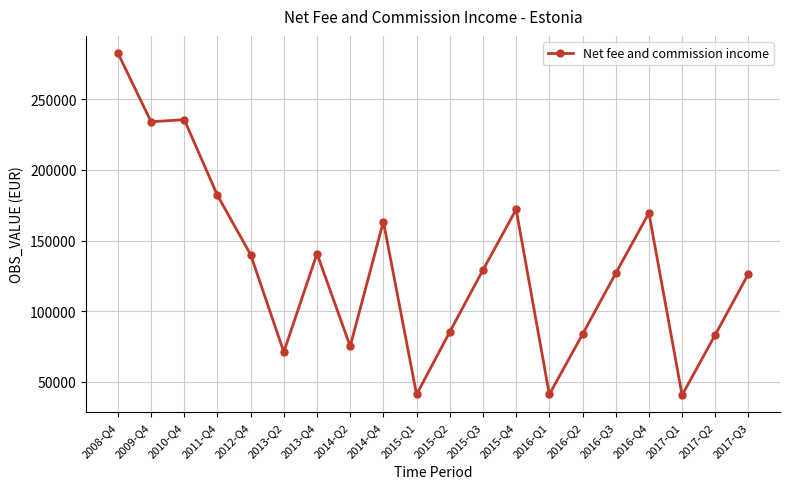

What is the difference between the maximum and minimum values?

242283